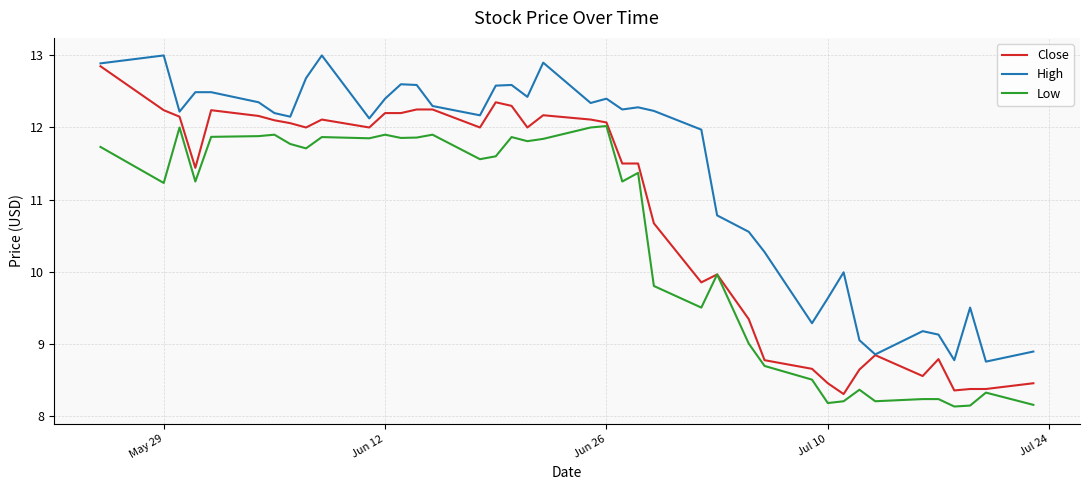

List the series in order of their overall mean, lowest first.

Low, Close, High